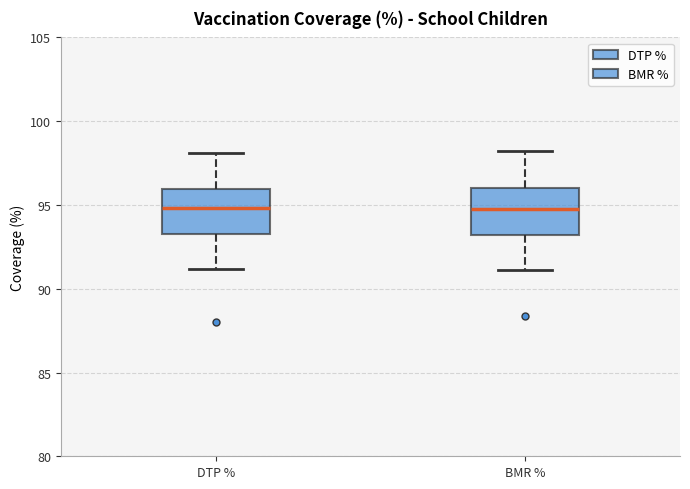

Where does the lower whisker of the box for DTP % end on the y-axis? The values are not printed on the chart, so give them approximately, as read against the axis.

91.0